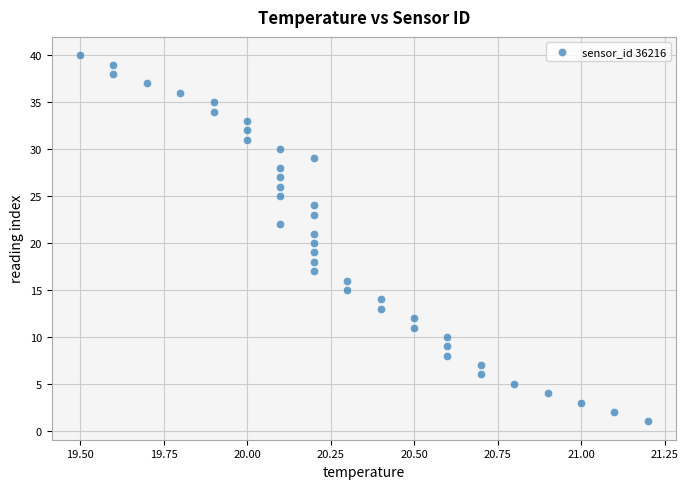

What is the range of Y values (max minus min)?

39